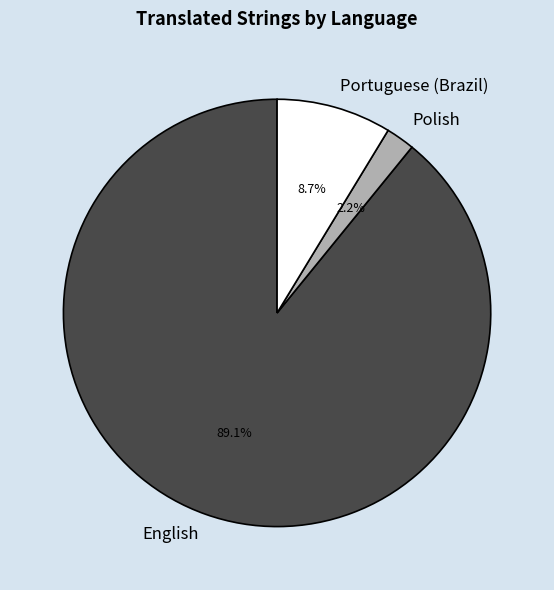

To the nearest percent, what percentage of the pie is Portuguese (Brazil)?

9%